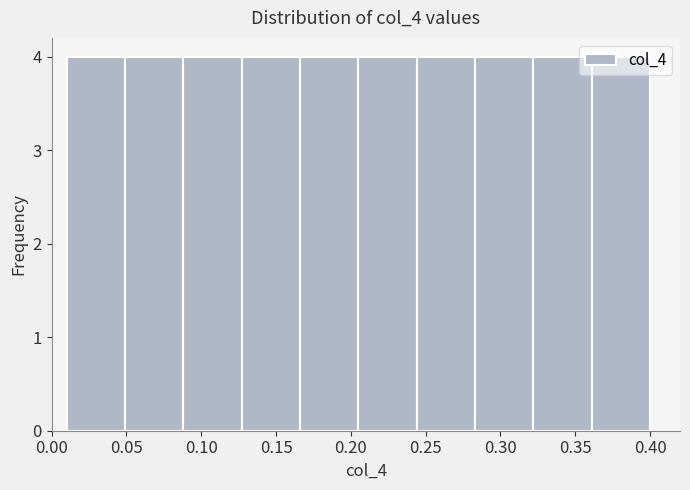

How tall is the bar that spans 0.166 to 0.205 on the x-axis? Neither the bar edges nor the heights are printed on the chart, so give them approximately, as read against the axes.

4